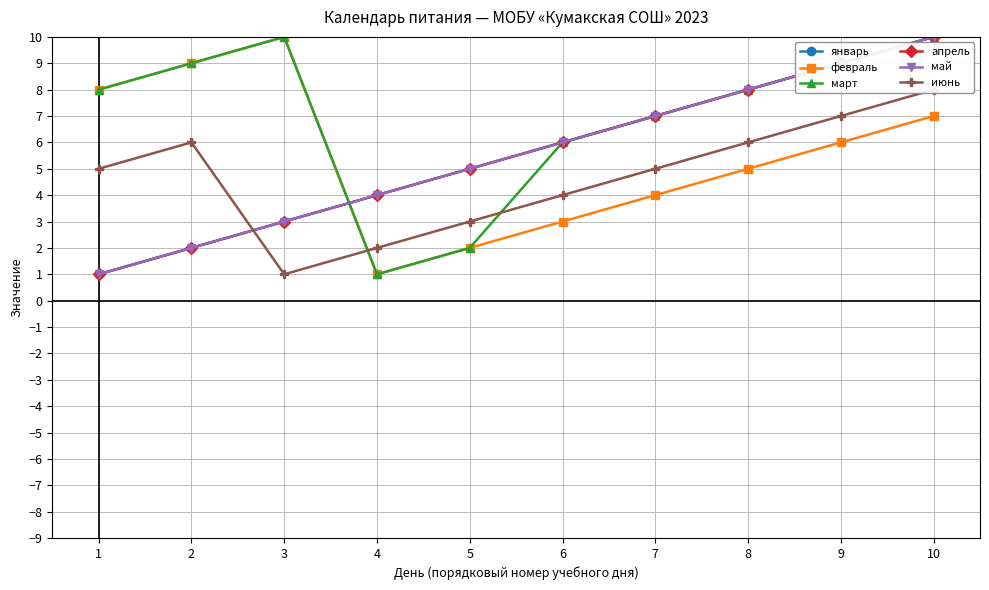

Reading left to right, transcribe all the data shown in this chart.

январь: 1	2	3	4	5	6	7	8	9	10
февраль: 8	9	10	1	2	3	4	5	6	7
март: 8	9	10	1	2	6	7	8	9	10
апрель: 1	2	3	4	5	6	7	8	9	10
май: 1	2	3	4	5	6	7	8	9	10
июнь: 5	6	1	2	3	4	5	6	7	8